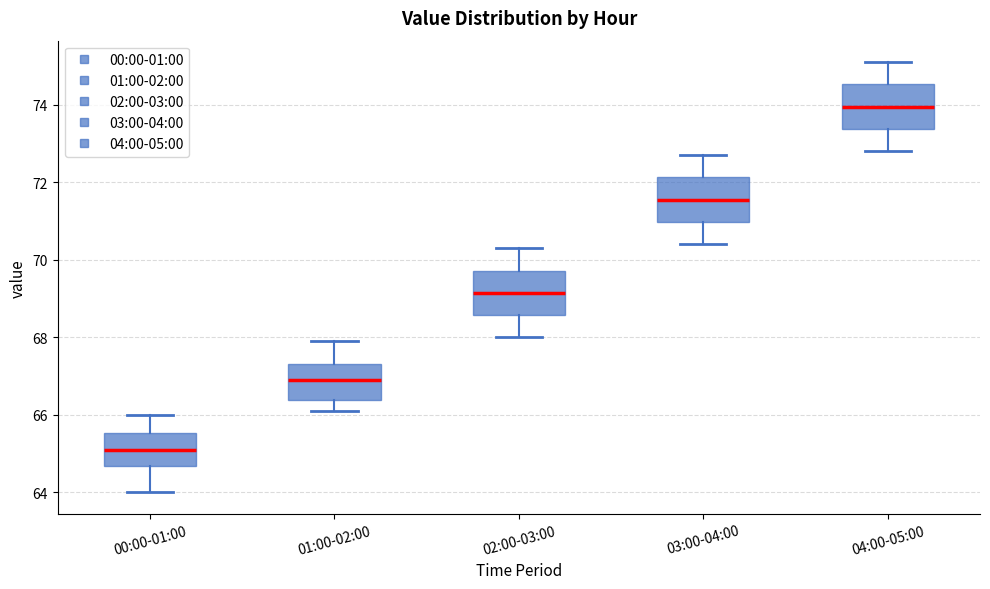

Reading left to right, read every box against the y-axis: the position of its median line, the range the box covers, and the ends of its whiskers. The values are not printed on the chart, so give them approximately, as read against the axis.

00:00-01:00: median 65.2, box 64.6 to 65.6, whiskers 64.0 to 66.0
01:00-02:00: median 67.0, box 66.4 to 67.4, whiskers 66.2 to 68.0
02:00-03:00: median 69.2, box 68.6 to 69.8, whiskers 68.0 to 70.4
03:00-04:00: median 71.6, box 71.0 to 72.2, whiskers 70.4 to 72.8
04:00-05:00: median 74.0, box 73.4 to 74.6, whiskers 72.8 to 75.2